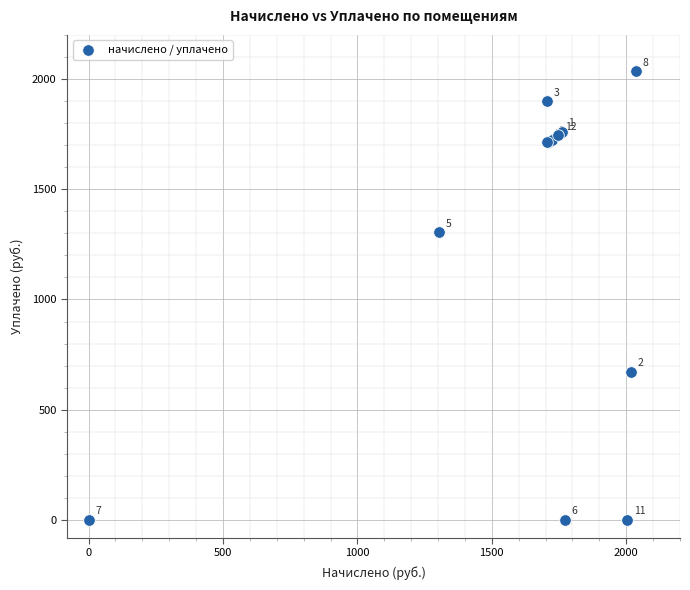

What Y value in the scatter plot is closest to 1017?

1304.4